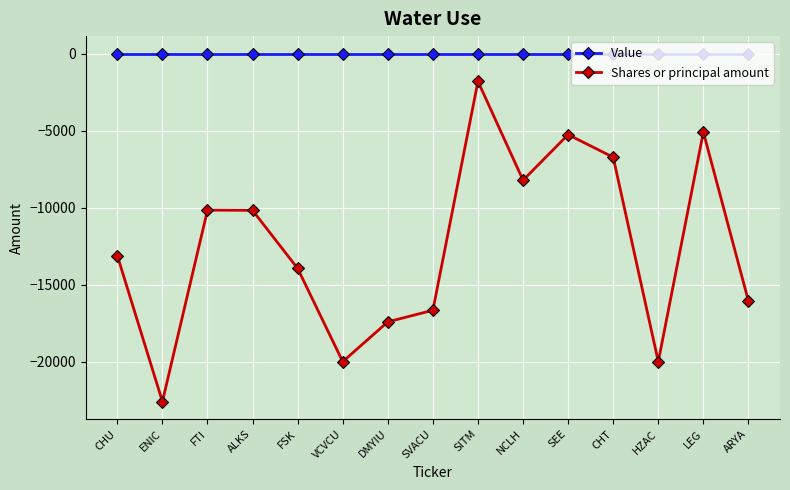

What is the label of the 7th point from the left?

DMYIU